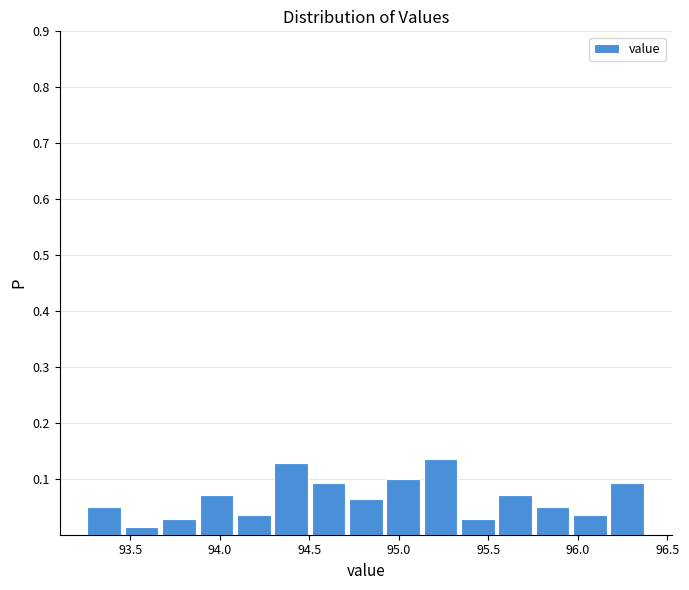

Reading left to right, transcribe this chart: for each bar, give the range it covers on the x-axis and its height. Neither the bar edges nor the heights are printed on the chart, so give them approximately, as read against the axes.

93.25 to 93.45: 0.05
93.45 to 93.65: 0.01
93.65 to 93.90: 0.03
93.90 to 94.10: 0.07
94.10 to 94.30: 0.04
94.30 to 94.50: 0.13
94.50 to 94.70: 0.09
94.70 to 94.90: 0.06
94.90 to 95.15: 0.10
95.15 to 95.35: 0.14
95.35 to 95.55: 0.03
95.55 to 95.75: 0.07
95.75 to 95.95: 0.05
95.95 to 96.15: 0.04
96.15 to 96.40: 0.09